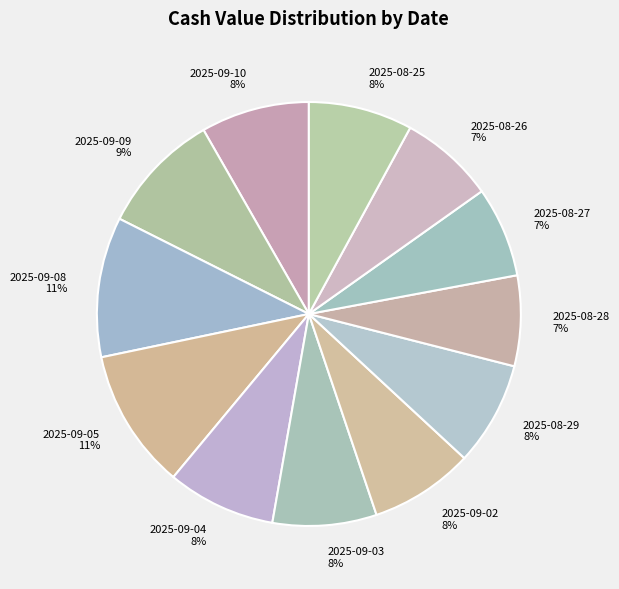

Is 2025-08-26 the majority of the pie?

No